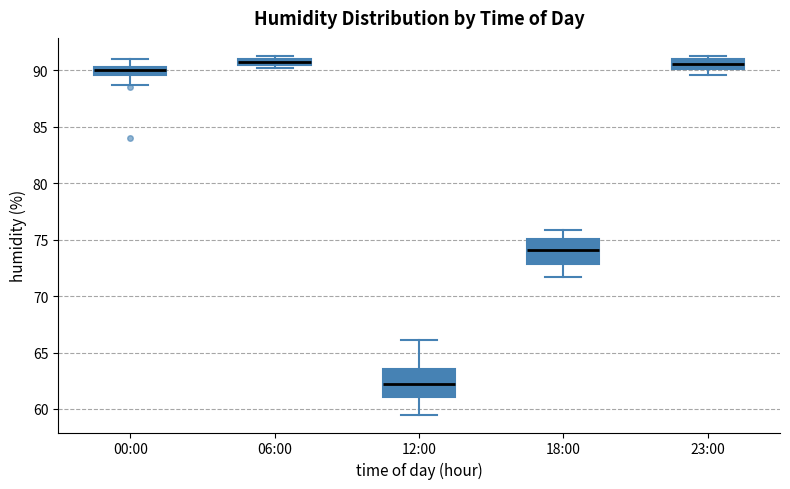

Where does the upper whisker of the box for 12:00 end on the y-axis? The values are not printed on the chart, so give them approximately, as read against the axis.

66.0